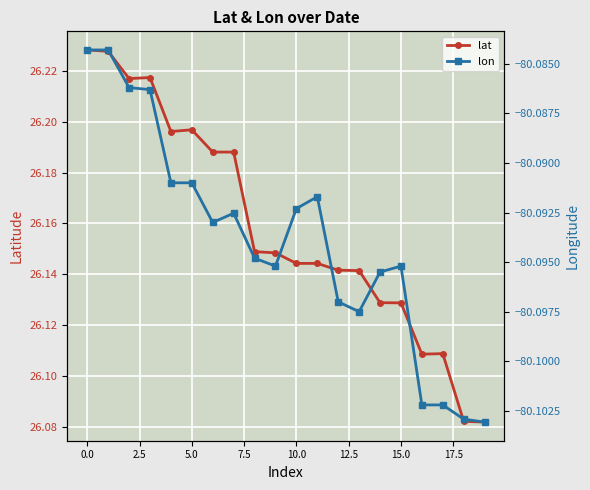

True or false: lat and lon cross at least once.

False